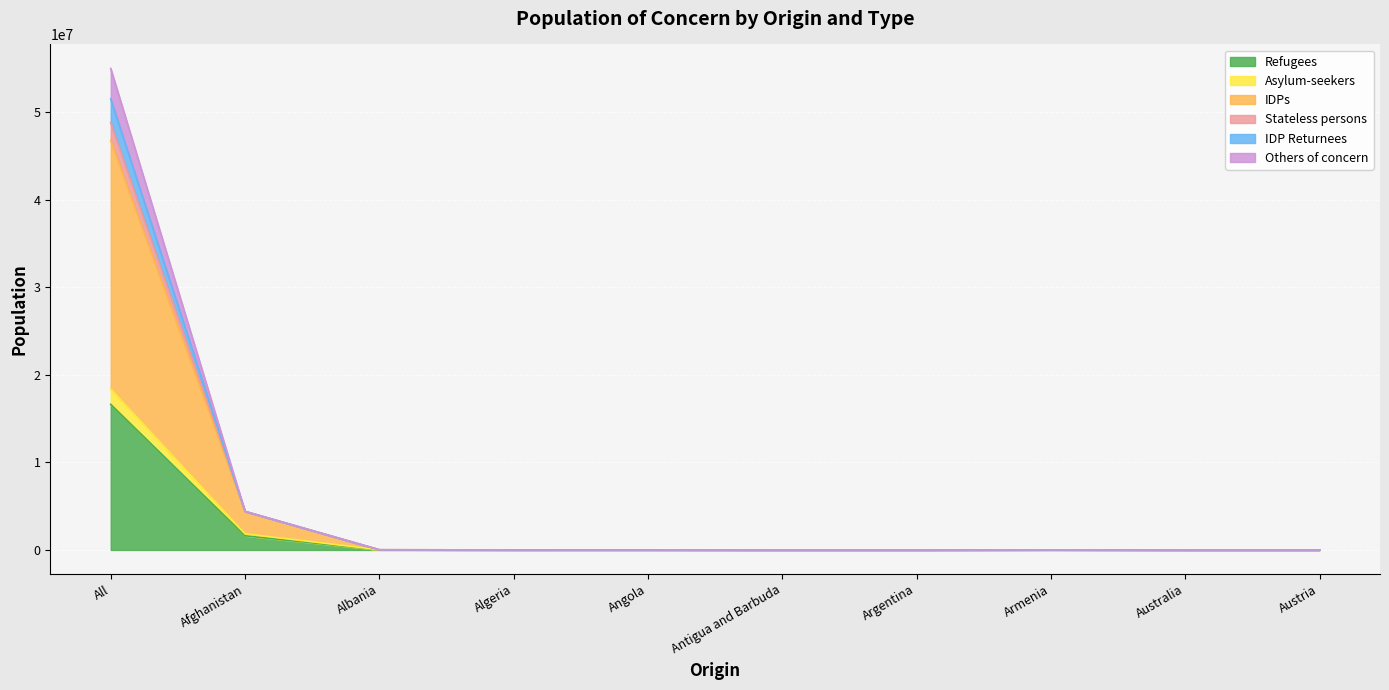

The Others of concern series shows 6519018 at Afghanistan. True or false?

False